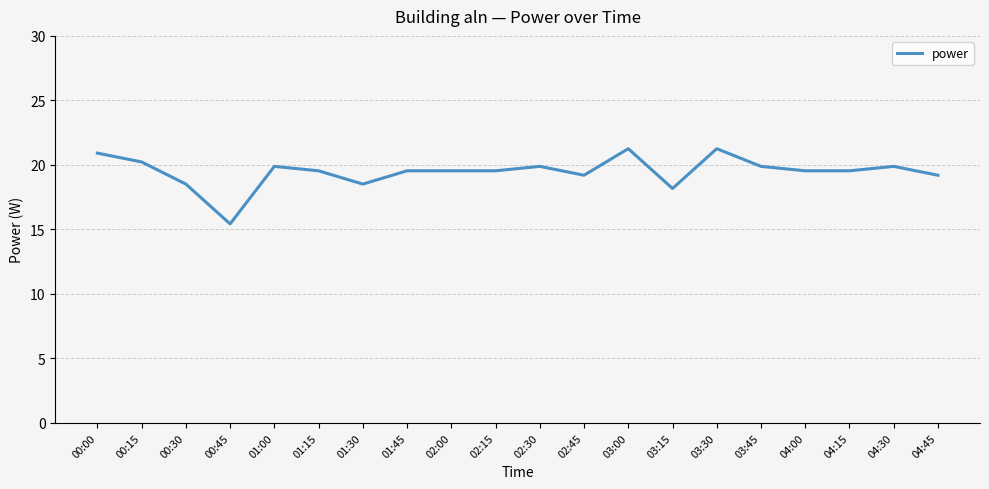

Read the value at 04:30.

19.9